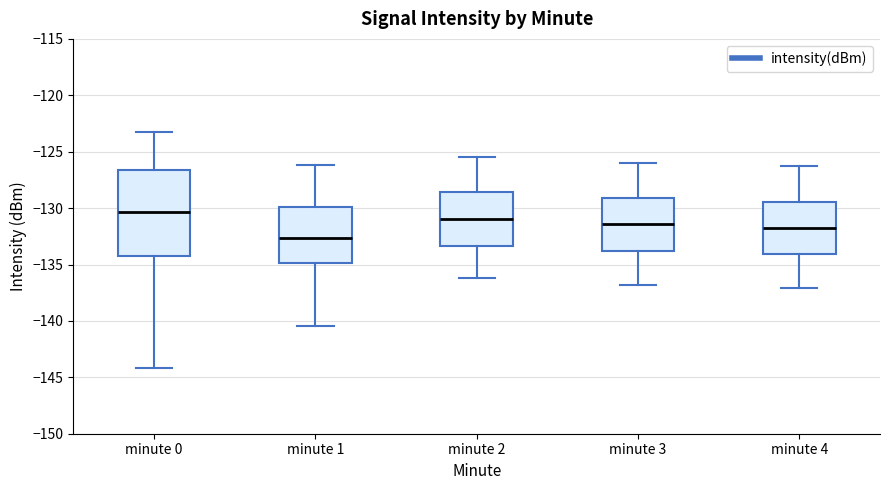

Reading left to right, transcribe this box plot: for each box, give where its median line is, the range the box spans, and where its two whiskers end, as read against the y-axis. The values are not printed on the chart, so give them approximately, as read against the axis.

minute 0: median -130.5, box -134.0 to -126.5, whiskers -144.0 to -123.5
minute 1: median -132.5, box -135.0 to -130.0, whiskers -140.5 to -126.0
minute 2: median -131.0, box -133.5 to -128.5, whiskers -136.0 to -125.5
minute 3: median -131.5, box -134.0 to -129.0, whiskers -137.0 to -126.0
minute 4: median -131.5, box -134.0 to -129.5, whiskers -137.0 to -126.5